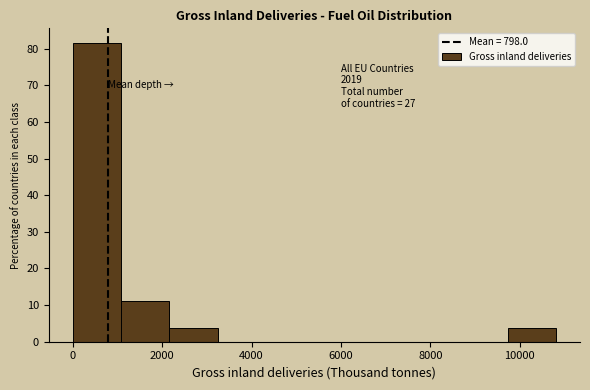

Which range on the x-axis has the tallest bar?

0 to 1000